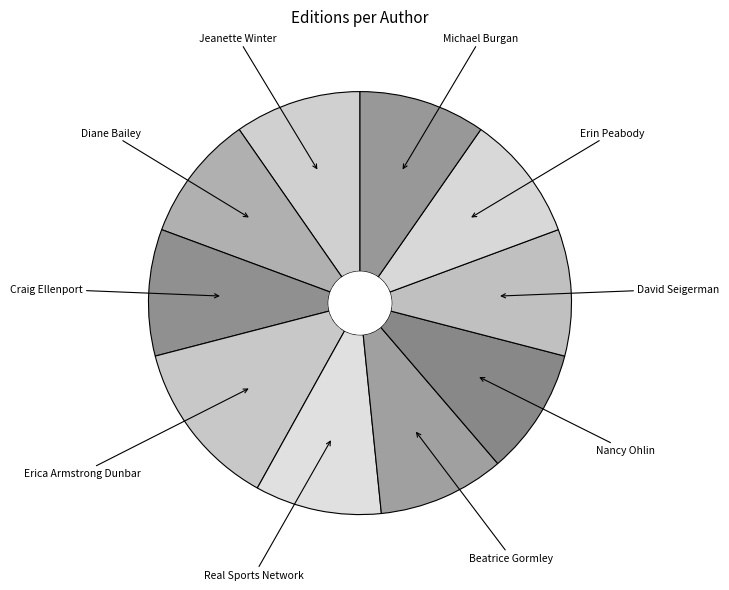

Rank the categories by value from highest to lowest.

Erica Armstrong Dunbar, Jeanette Winter, Diane Bailey, Craig Ellenport, Real Sports Network, Beatrice Gormley, Nancy Ohlin, David Seigerman, Erin Peabody, Michael Burgan